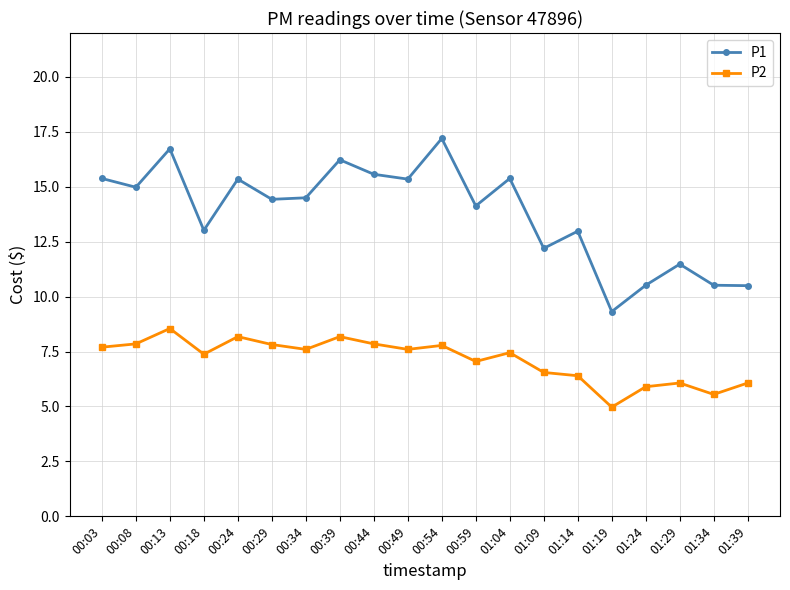

What is the maximum value shown in the chart?

17.2